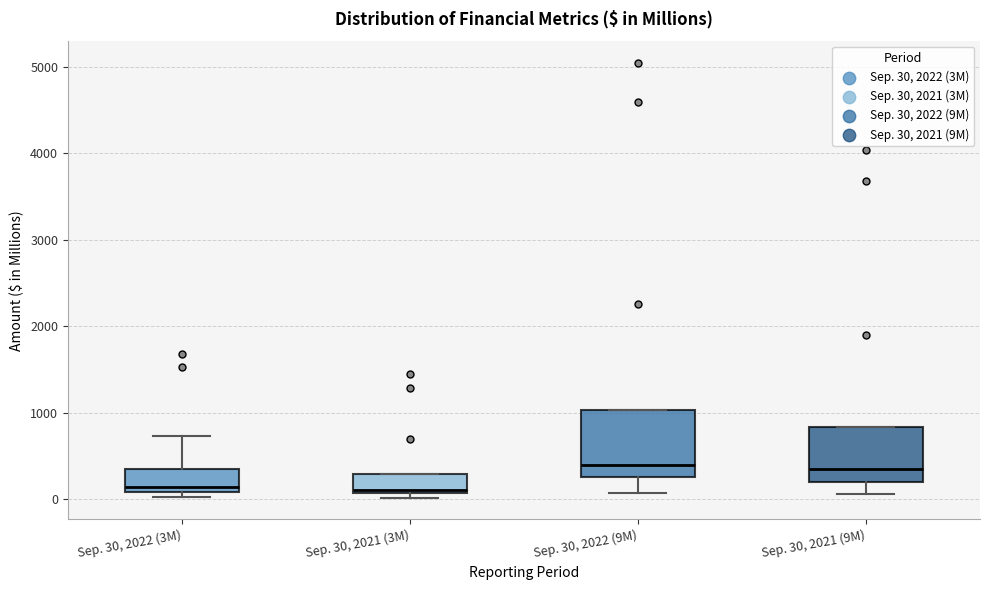

Reading left to right, read every box against the y-axis: the position of its median line, the range the box covers, and the ends of its whiskers. The values are not printed on the chart, so give them approximately, as read against the axis.

Sep. 30, 2022 (3M): median 100 (just above the box's lower edge), box 100 to 400, whiskers 0 to 700
Sep. 30, 2021 (3M): median 100 (just above the box's lower edge), box 100 to 300, whiskers 0 to 300
Sep. 30, 2022 (9M): median 400, box 300 to 1000, whiskers 100 to 1000
Sep. 30, 2021 (9M): median 400, box 200 to 800, whiskers 100 to 800